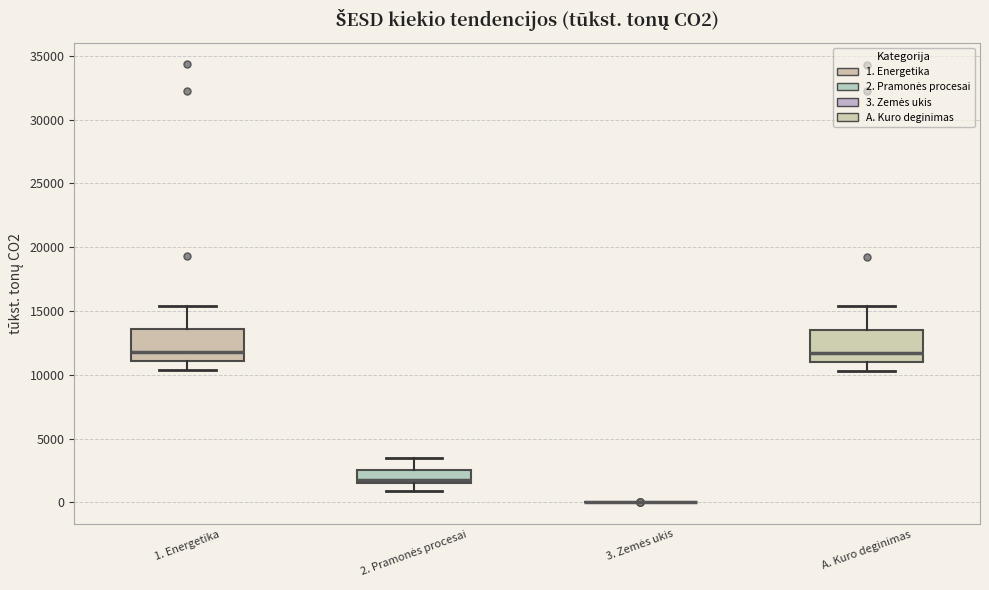

Reading left to right, transcribe this box plot: for each box, give where its median line is, the range the box spans, and where its two whiskers end, as read against the y-axis. The values are not printed on the chart, so give them approximately, as read against the axis.

1. Energetika: median 12000, box 11000 to 13500, whiskers 10500 to 15500
2. Pramonės procesai: median 1500 (just above the box's lower edge), box 1500 to 2500, whiskers 1000 to 3500
3. Zemės ukis: box collapsed to a line at 0, whiskers 0 to 0
A. Kuro deginimas: median 11500, box 11000 to 13500, whiskers 10500 to 15500